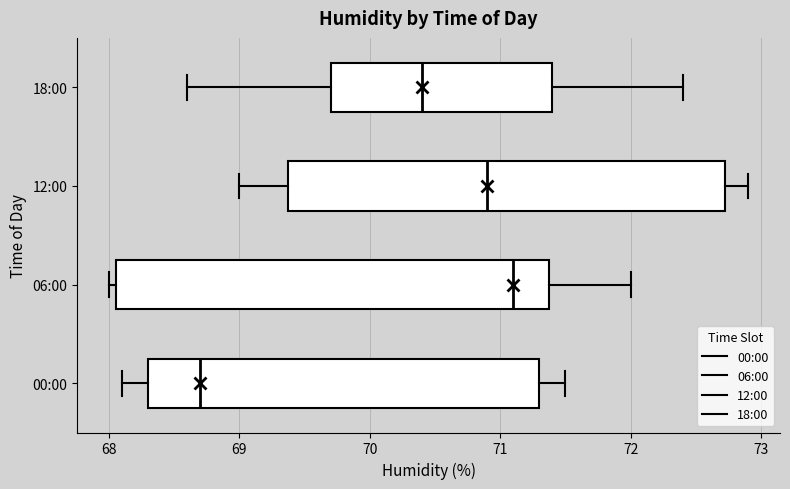

Where does the median line of the box for 06:00 sit on the x-axis? The values are not printed on the chart, so give them approximately, as read against the axis.

71.1